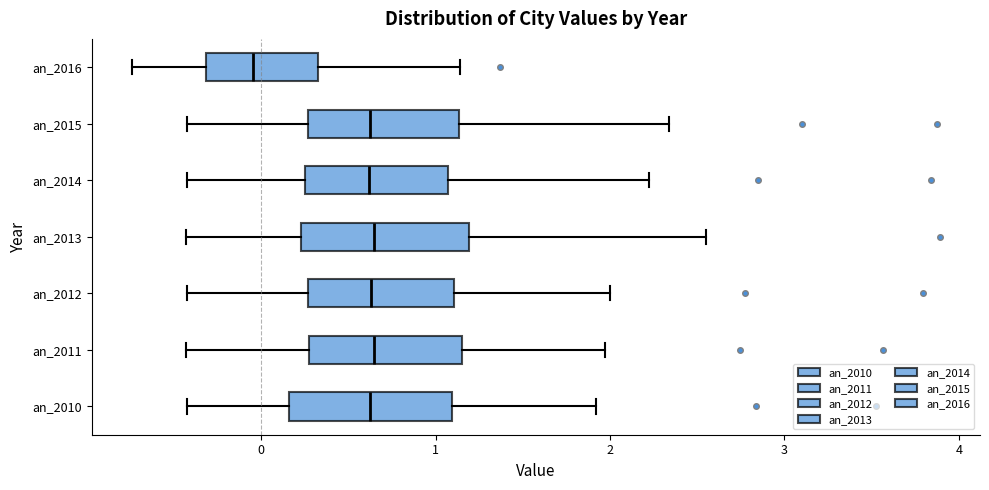

Reading bottom to top, read every box against the x-axis: the position of its median line, the range the box covers, and the ends of its whiskers. The values are not printed on the chart, so give them approximately, as read against the axis.

an_2010: median 0.6, box 0.2 to 1.1, whiskers -0.4 to 1.9
an_2011: median 0.6, box 0.3 to 1.2, whiskers -0.4 to 2.0
an_2012: median 0.6, box 0.3 to 1.1, whiskers -0.4 to 2.0
an_2013: median 0.6, box 0.2 to 1.2, whiskers -0.4 to 2.5
an_2014: median 0.6, box 0.2 to 1.1, whiskers -0.4 to 2.2
an_2015: median 0.6, box 0.3 to 1.1, whiskers -0.4 to 2.3
an_2016: median 0.0, box -0.3 to 0.3, whiskers -0.7 to 1.1